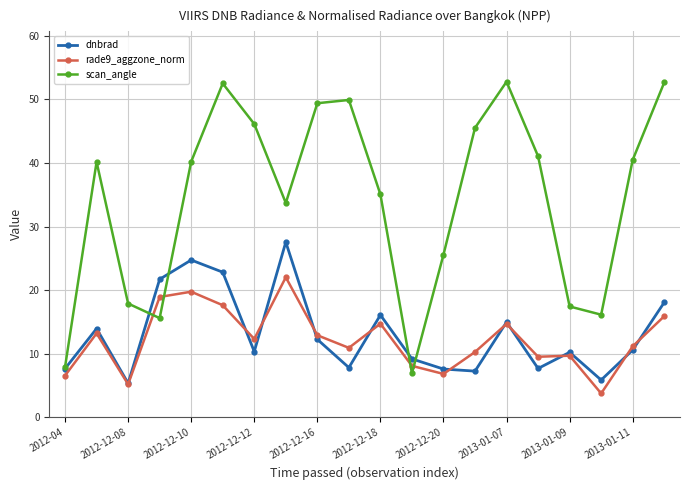

How many interior local valleys does the dnbrad series have?

6